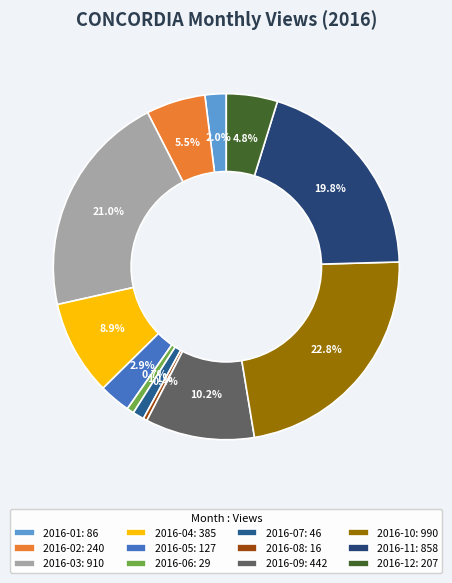

What percentage is the 2016-09 slice, to the nearest percent?

10%